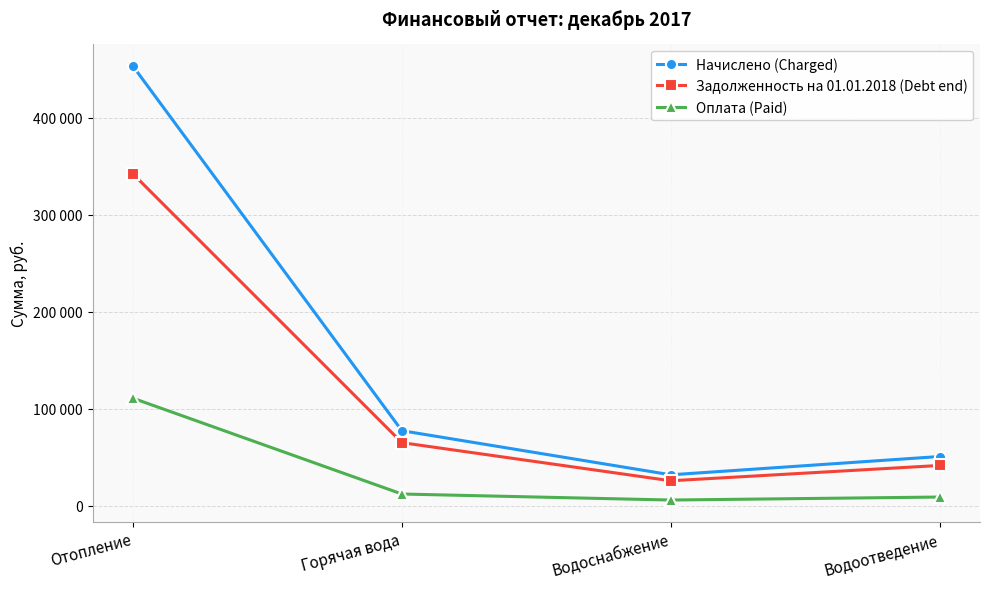

Reading right to left, what are all the values shown in this chart?

Начислено (Charged): 51001.5	32127.9	77628.8	453401.1
Задолженность на 01.01.2018 (Debt end): 41777.2	25996.8	65289.0	342306.0
Оплата (Paid): 9224.2	6131.1	12339.8	111095.1